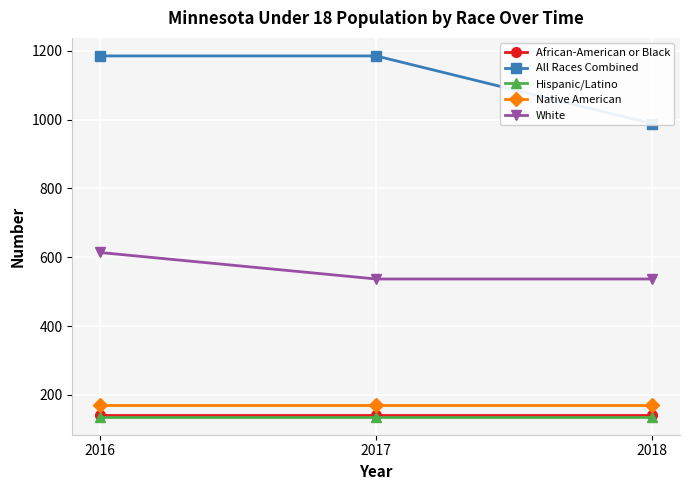

What is the lowest value of the All Races Combined series?

988